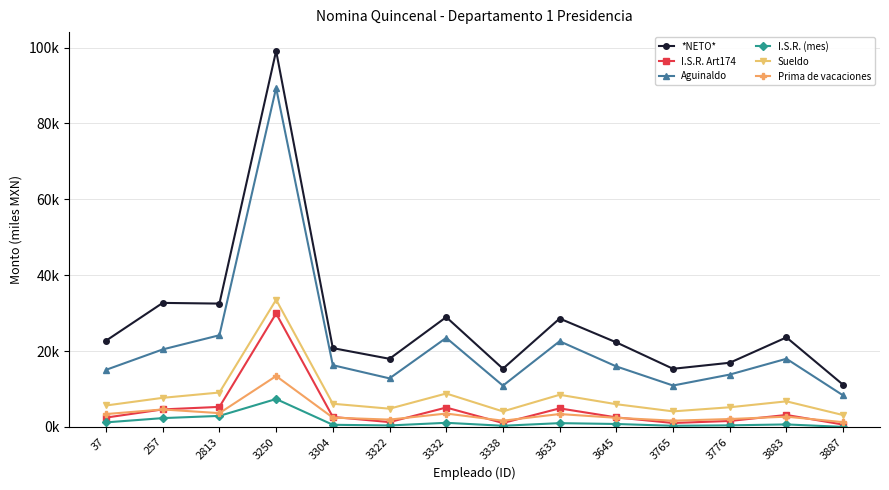

At which category is the sum across all series the highest?

3250